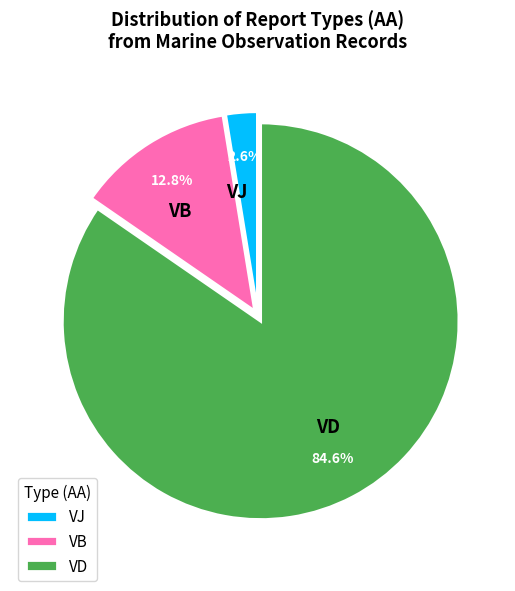

Does any single category account for the majority?

Yes